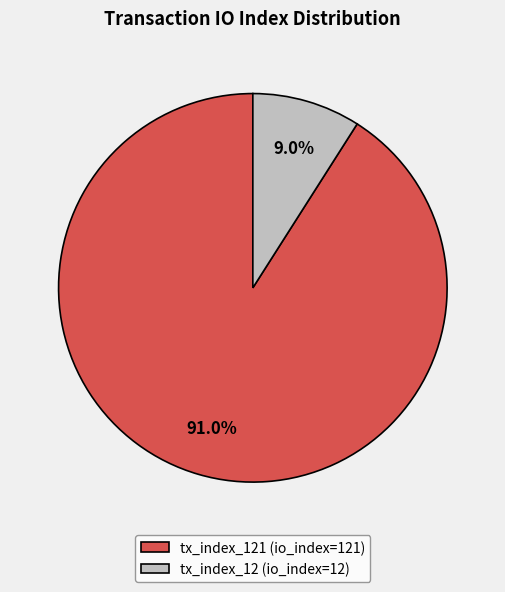

Between tx_index_12 (io_index=12) and tx_index_121 (io_index=121), which is larger?

tx_index_121 (io_index=121)